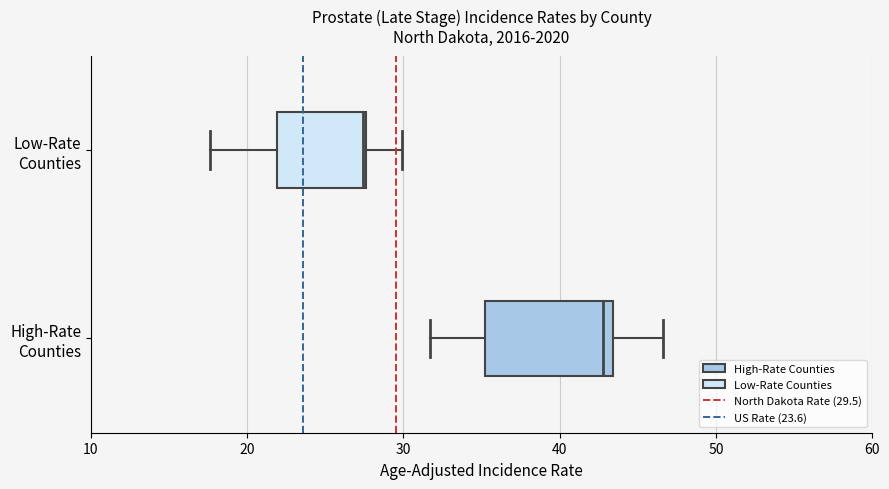

Which box's median line is the furthest to the left?

Low-Rate Counties